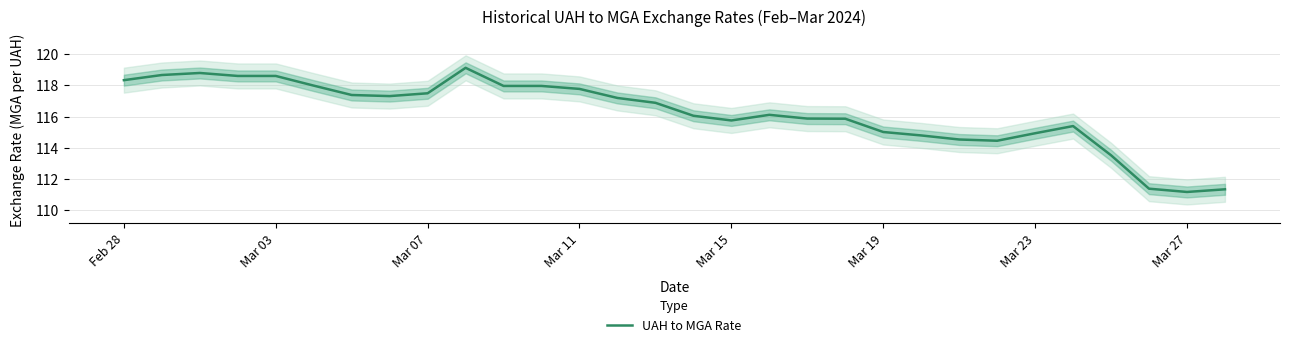

What is the minimum value for UAH to MGA Rate?

111.2